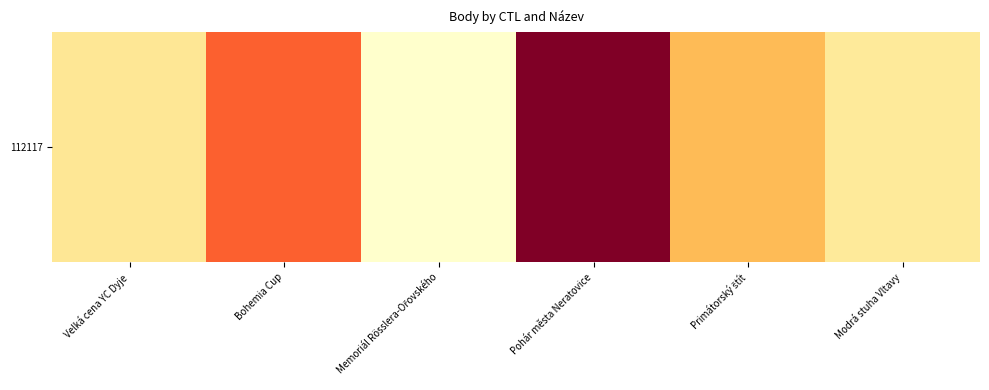

What is the average value?

1038